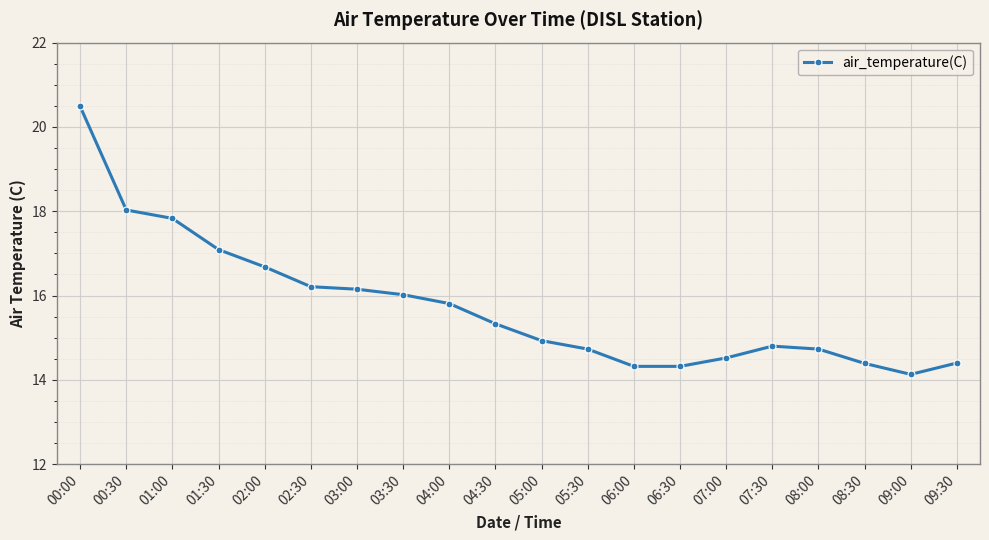

What is the difference between the second highest and second lowest values?

3.7